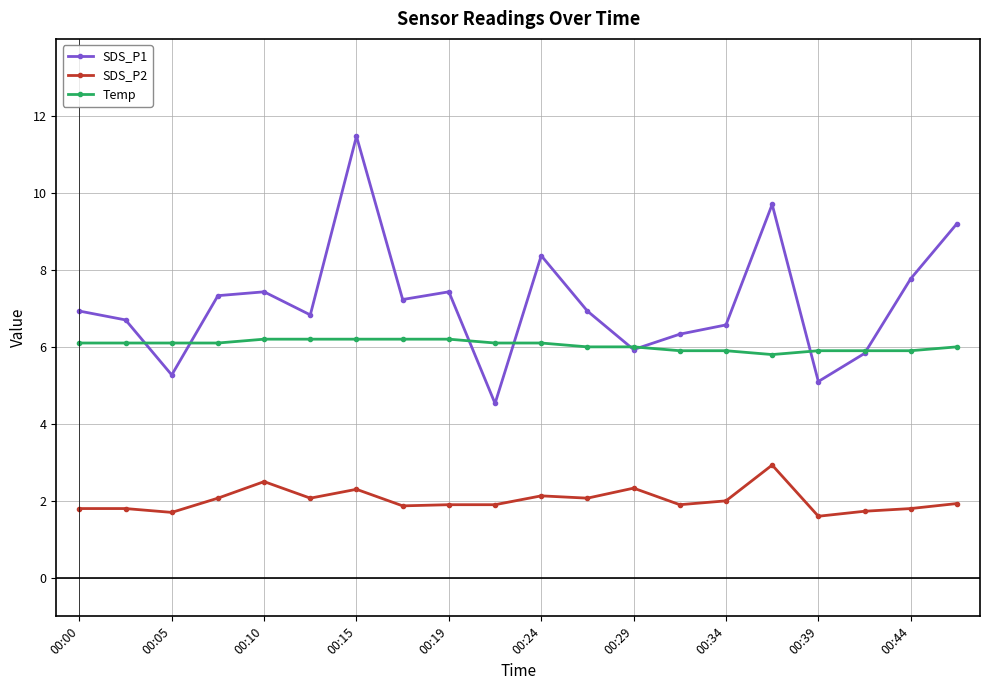

Which series has the widest spread of values?

SDS_P1